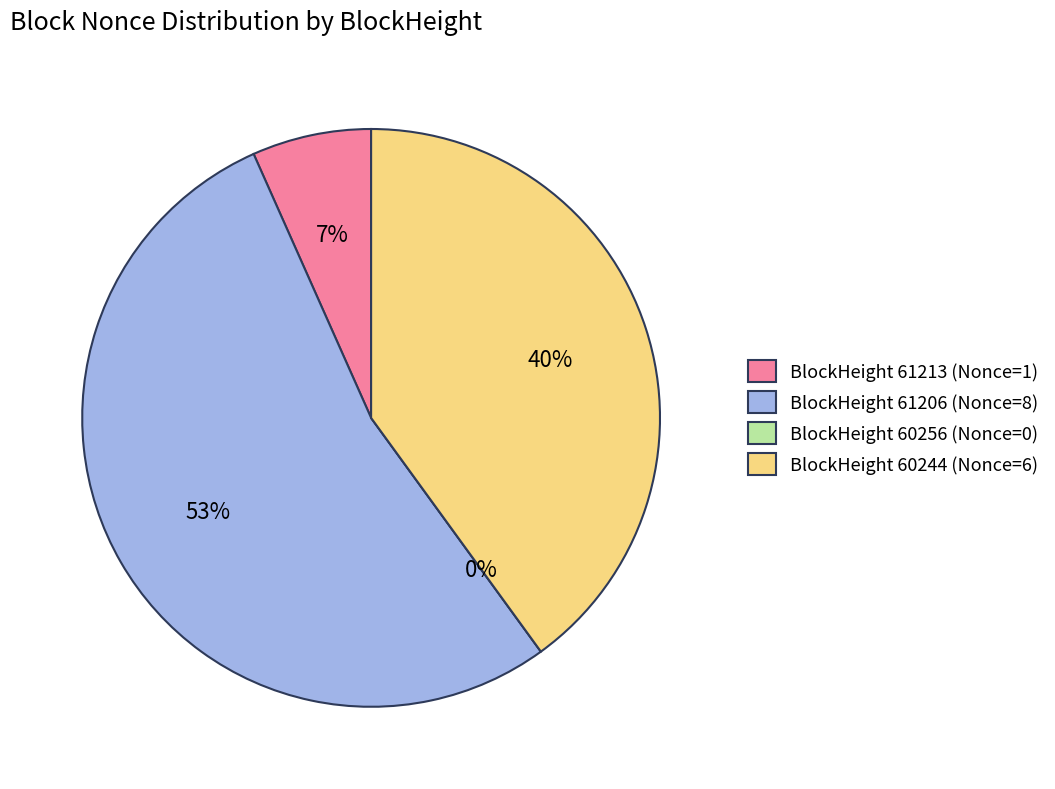

To the nearest percent, what is the average slice percentage?

25%